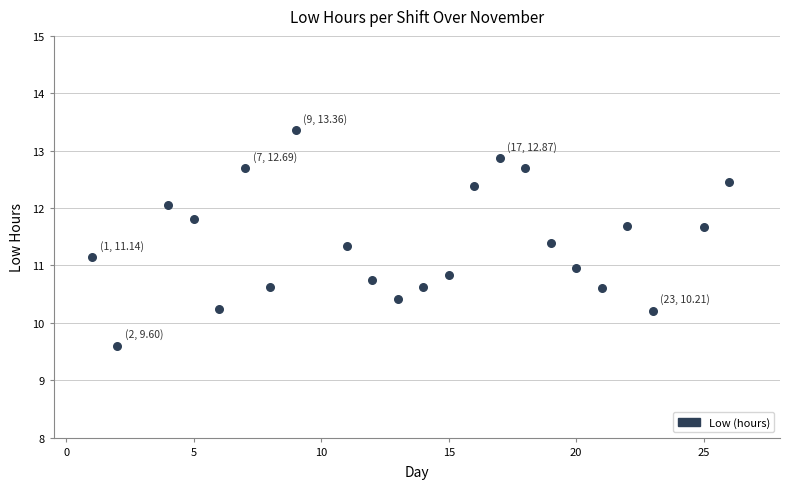

What is the range of Y values (max minus min)?

3.8